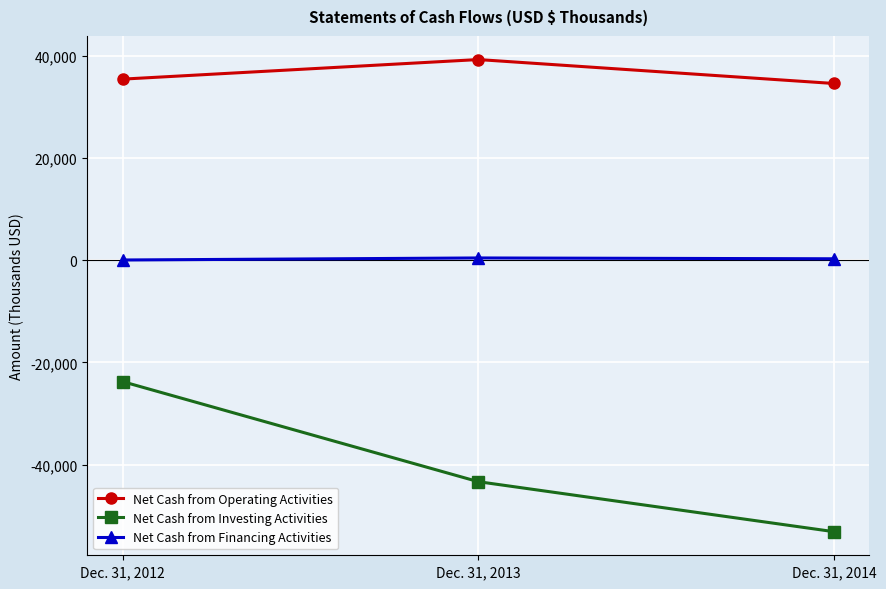

What are all the series names shown in the legend?

Net Cash from Operating Activities, Net Cash from Investing Activities, Net Cash from Financing Activities